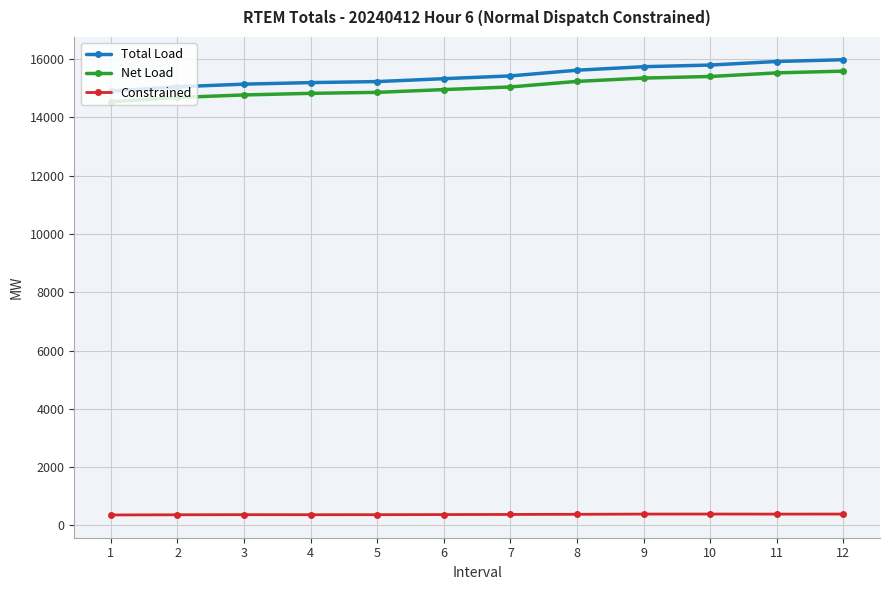

The value of Constrained at 5 is 369.9. True or false?

True